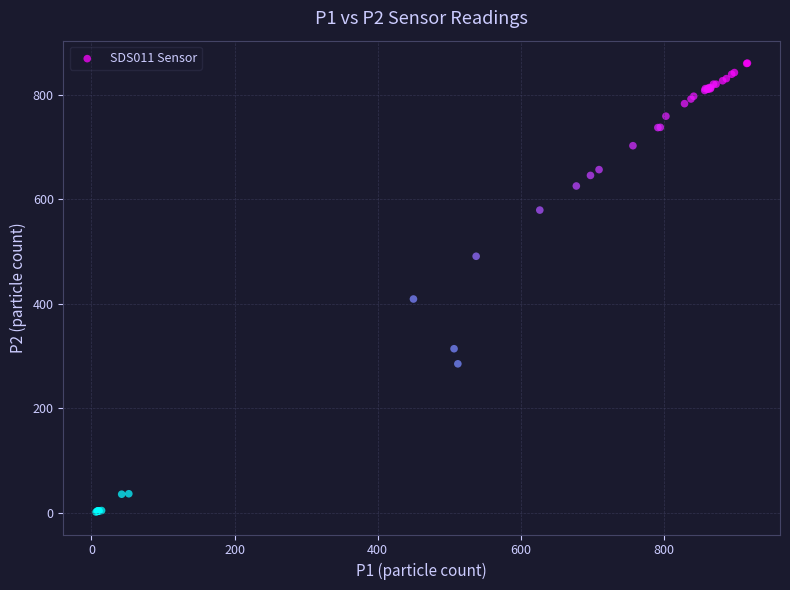

What Y value in the scatter plot is closest to 430?

409.1